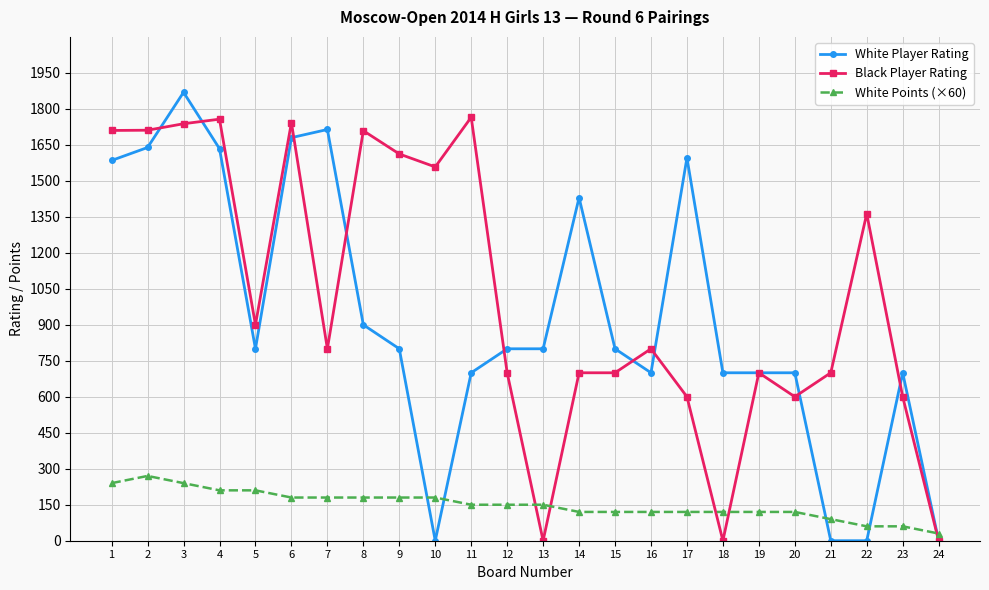

How many values in the White Points (×60) series are below 150?

11